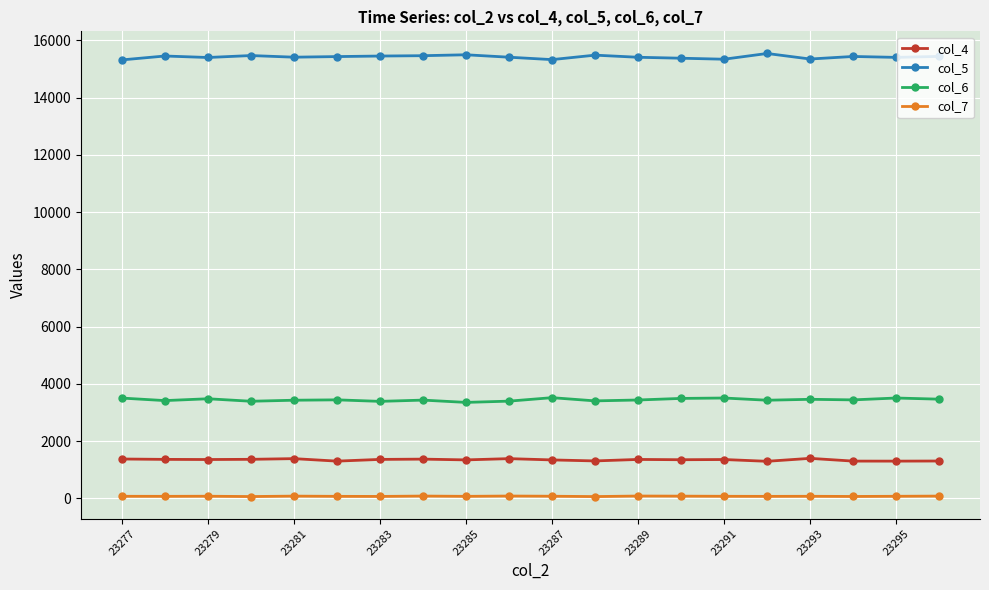

True or false: col_6 has more than 1 interior local peaks.

True